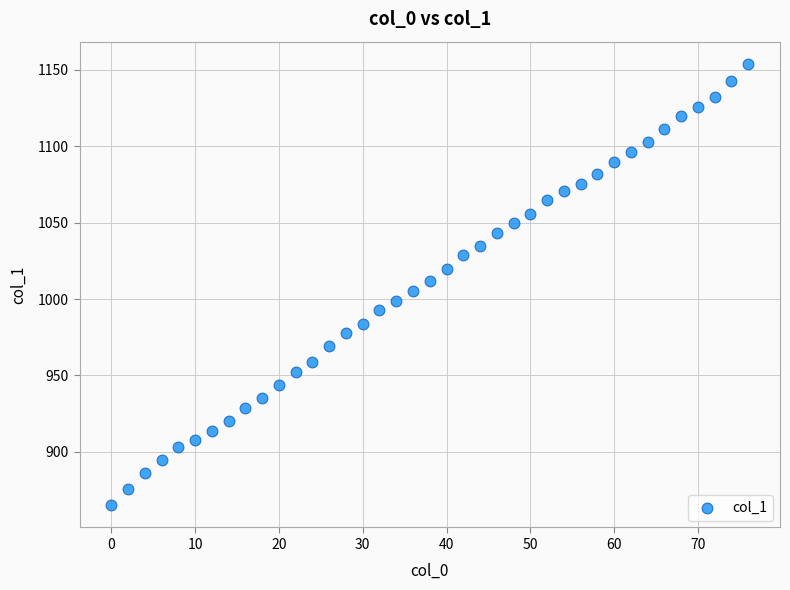

What is the range of Y values (max minus min)?

289